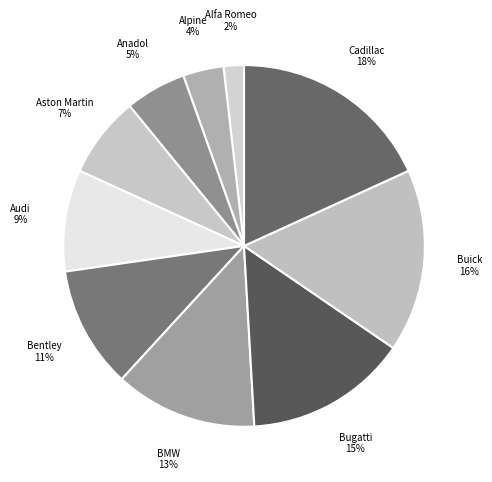

How many segments does this pie chart have?

10